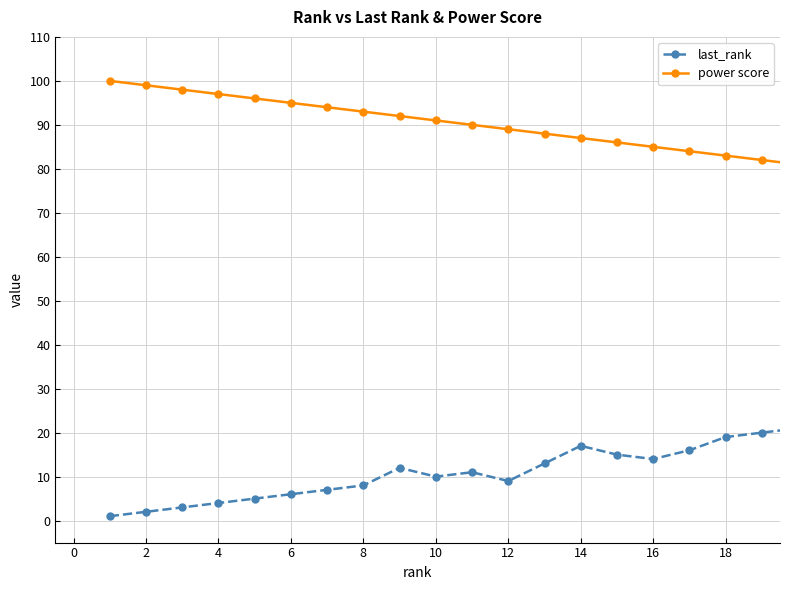

Which series has the largest total across all categories?

power score